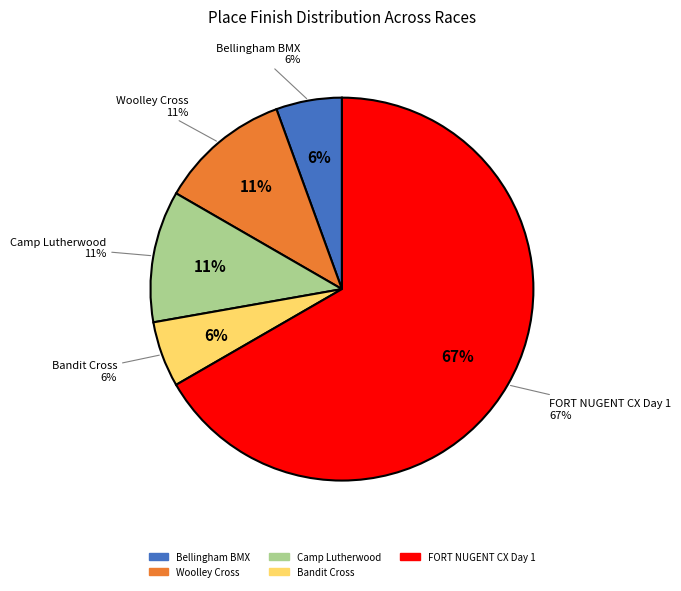

To the nearest percent, what is the difference between the Camp Lutherwood and FORT NUGENT CX Day 1 slice percentages?

56%